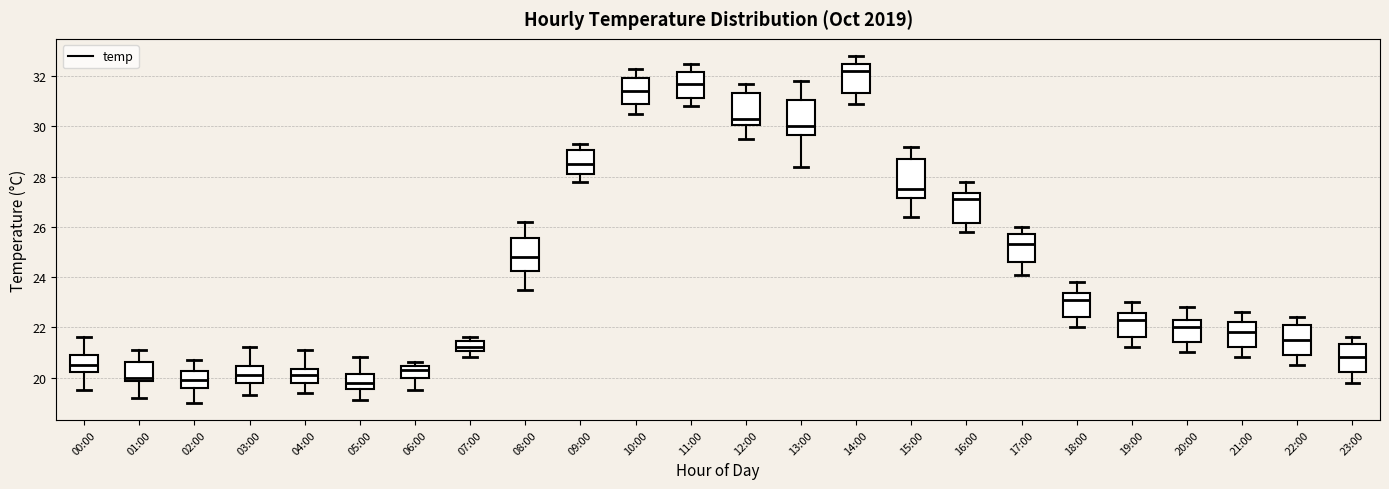

Reading left to right, read every box against the y-axis: the position of its median line, the range the box covers, and the ends of its whiskers. The values are not printed on the chart, so give them approximately, as read against the axis.

00:00: median 20.6, box 20.2 to 21.0, whiskers 19.6 to 21.6
01:00: median 20.0, box 19.8 to 20.6, whiskers 19.2 to 21.2
02:00: median 20.0, box 19.6 to 20.2, whiskers 19.0 to 20.8
03:00: median 20.2, box 19.8 to 20.4, whiskers 19.4 to 21.2
04:00: median 20.2, box 19.8 to 20.4, whiskers 19.4 to 21.2
05:00: median 19.8, box 19.6 to 20.2, whiskers 19.2 to 20.8
06:00: median 20.4 (just below the box's upper edge), box 20.0 to 20.4, whiskers 19.6 to 20.6
07:00: median 21.2, box 21.0 to 21.4, whiskers 20.8 to 21.6
08:00: median 24.8, box 24.2 to 25.6, whiskers 23.6 to 26.2
09:00: median 28.6, box 28.2 to 29.0, whiskers 27.8 to 29.4
10:00: median 31.4, box 31.0 to 32.0, whiskers 30.6 to 32.4
11:00: median 31.8, box 31.2 to 32.2, whiskers 30.8 to 32.6
12:00: median 30.4, box 30.0 to 31.4, whiskers 29.6 to 31.8
13:00: median 30.0, box 29.6 to 31.0, whiskers 28.4 to 31.8
14:00: median 32.2, box 31.4 to 32.6, whiskers 31.0 to 32.8
15:00: median 27.6, box 27.2 to 28.8, whiskers 26.4 to 29.2
16:00: median 27.2, box 26.2 to 27.4, whiskers 25.8 to 27.8
17:00: median 25.4, box 24.6 to 25.8, whiskers 24.2 to 26.0
18:00: median 23.2, box 22.4 to 23.4, whiskers 22.0 to 23.8
19:00: median 22.4, box 21.6 to 22.6, whiskers 21.2 to 23.0
20:00: median 22.0, box 21.4 to 22.4, whiskers 21.0 to 22.8
21:00: median 21.8, box 21.2 to 22.2, whiskers 20.8 to 22.6
22:00: median 21.6, box 21.0 to 22.2, whiskers 20.6 to 22.4
23:00: median 20.8, box 20.2 to 21.4, whiskers 19.8 to 21.6